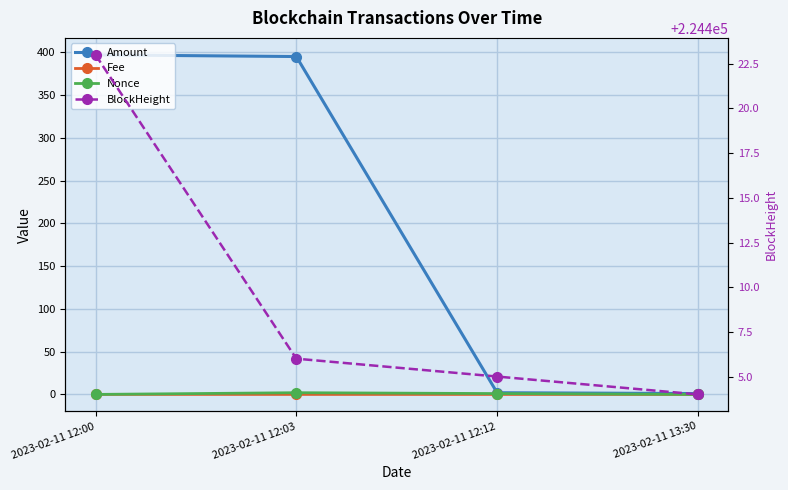

Reading left to right, transcribe all the data shown in this chart.

Amount: 396.9	395.0	2.0	1.0
Fee: 0.1	0.0	0.0	0.0
Nonce: 0.0	2.0	1.0	0.0
BlockHeight: 224423.0	224406.0	224405.0	224404.0